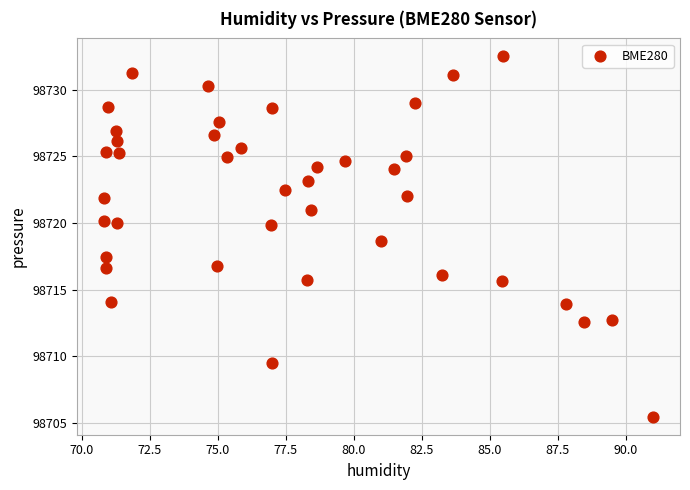

What is the range of X values (max minus min)?

20.2